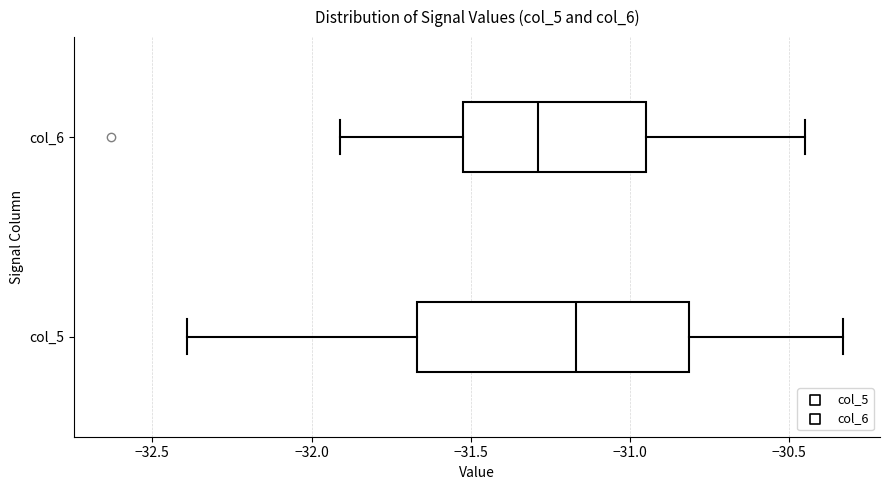

Reading bottom to top, read every box against the x-axis: the position of its median line, the range the box covers, and the ends of its whiskers. The values are not printed on the chart, so give them approximately, as read against the axis.

col_5: median -31.15, box -31.65 to -30.80, whiskers -32.40 to -30.35
col_6: median -31.30, box -31.50 to -30.95, whiskers -31.90 to -30.45